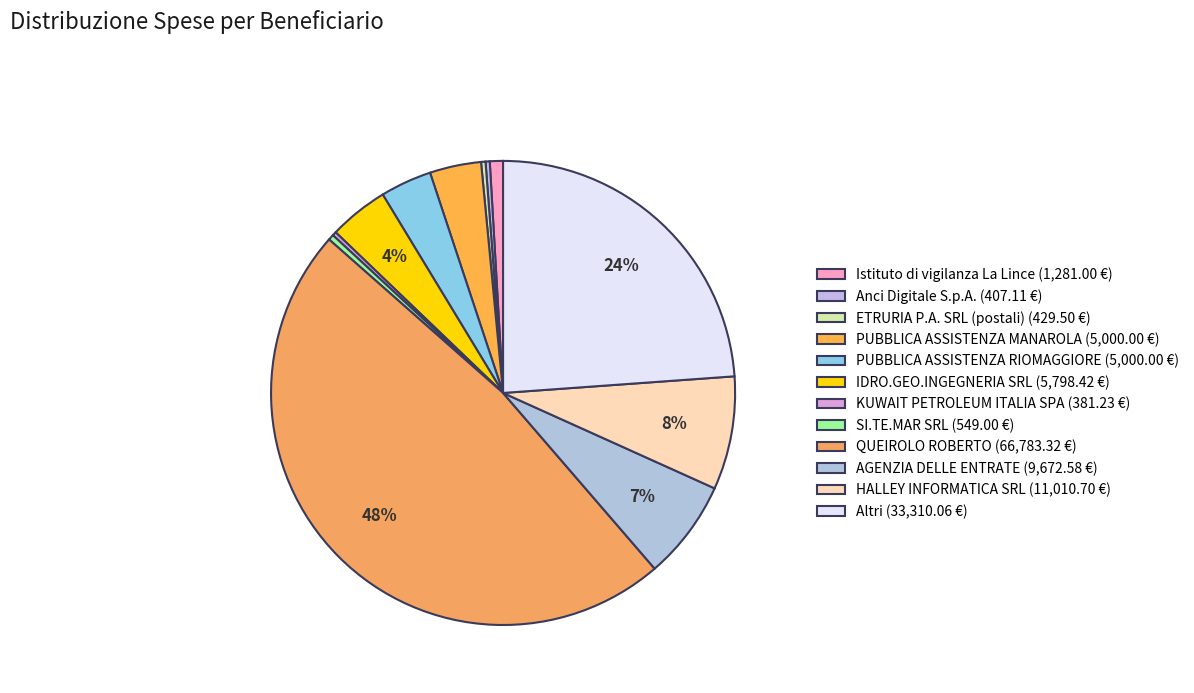

Which slice is the smallest?

KUWAIT PETROLEUM ITALIA SPA